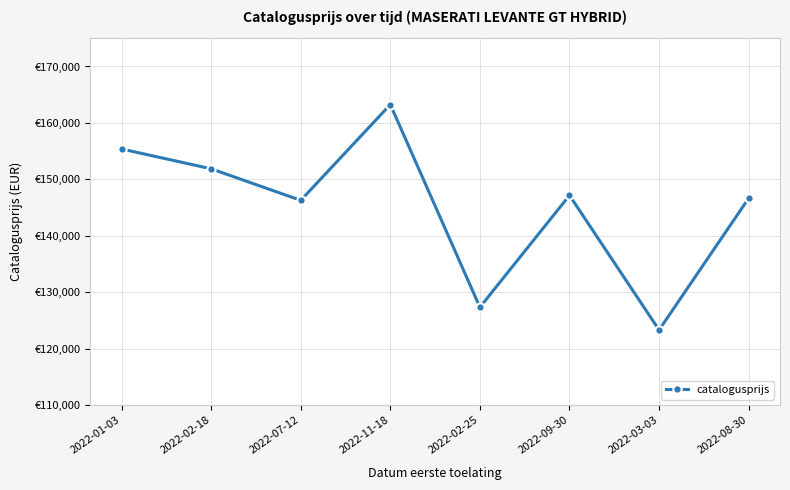

Does the chart have visible grid lines?

Yes